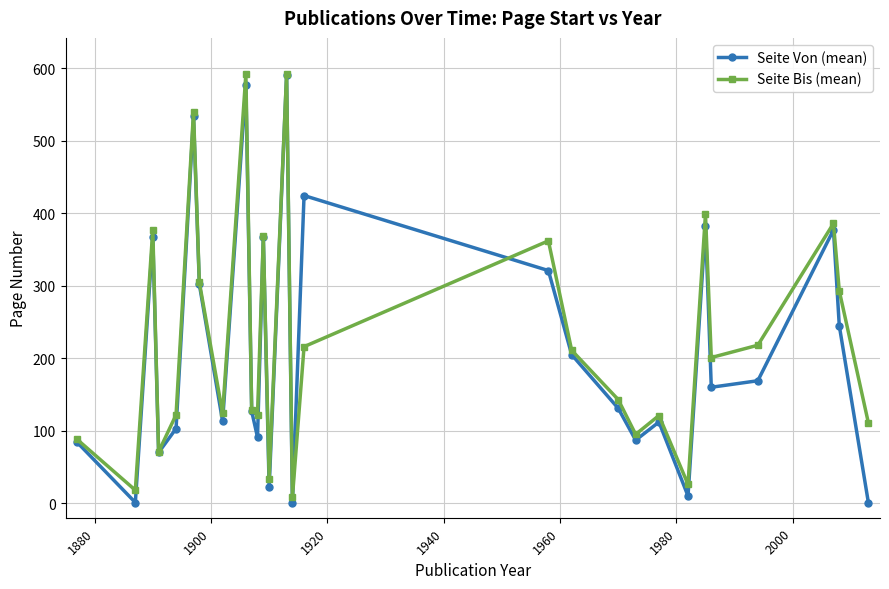

At how many categories does at least one series exceed 59?

24